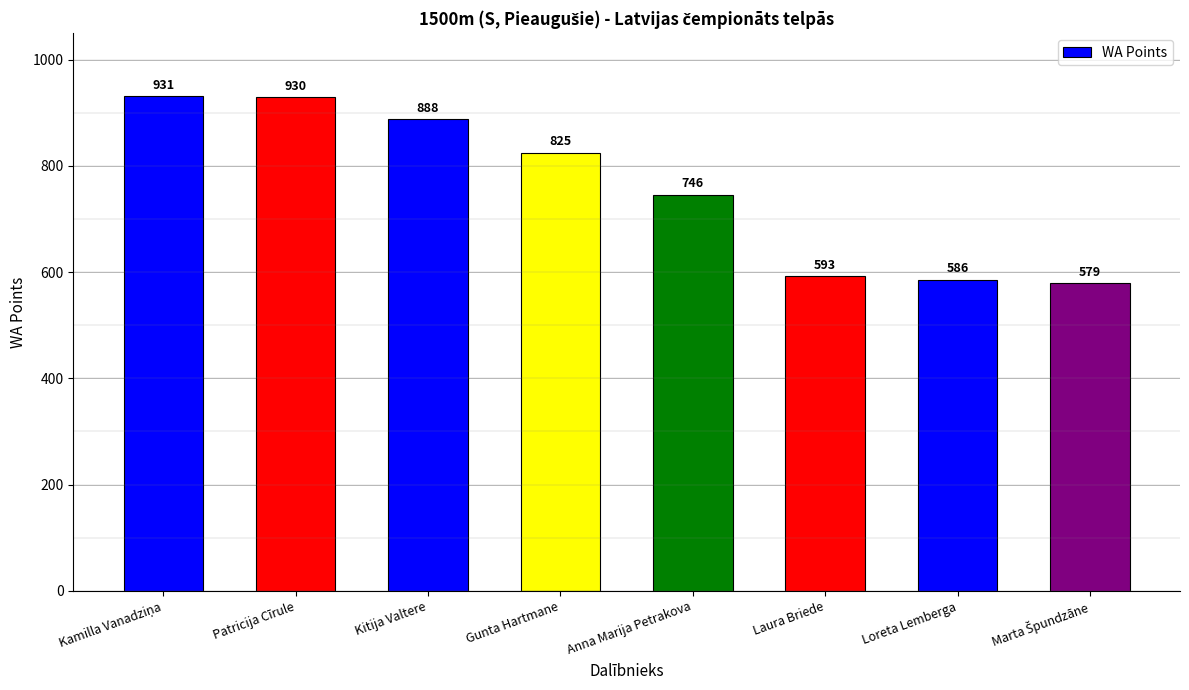

Reading left to right, extract all data points from this chart.

931	930	888	825	746	593	586	579